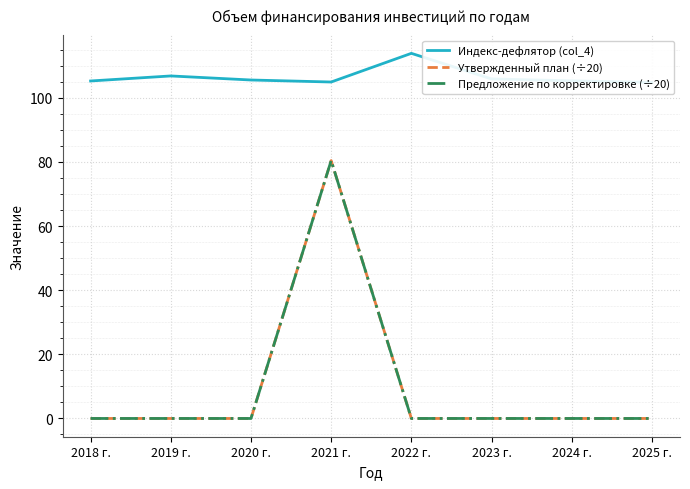

What is the sum of all Предложение по корректировке (÷20) values?

80.4